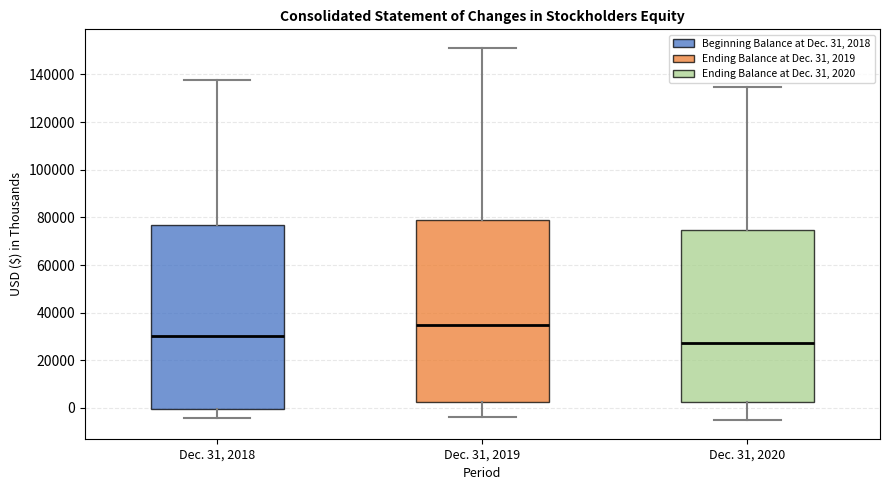

Reading left to right, read every box against the y-axis: the position of its median line, the range the box covers, and the ends of its whiskers. The values are not printed on the chart, so give them approximately, as read against the axis.

Dec. 31, 2018: median 30000, box 0 to 76000, whiskers -4000 to 138000
Dec. 31, 2019: median 34000, box 2000 to 78000, whiskers -4000 to 152000
Dec. 31, 2020: median 28000, box 2000 to 74000, whiskers -6000 to 134000